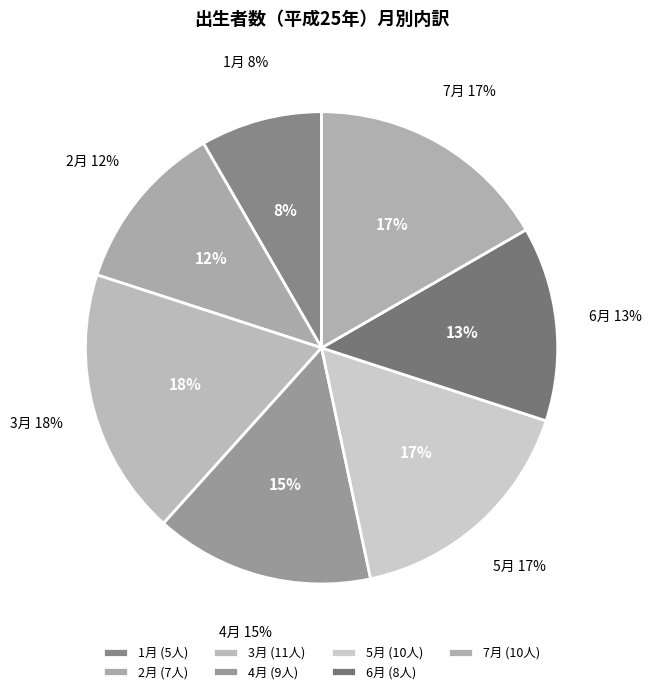

Count the number of slices in the pie.

7